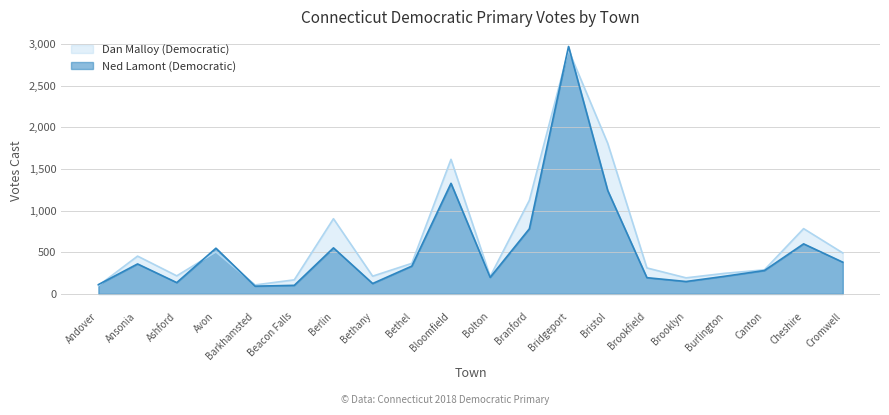

Rank the series at Bethany from highest to lowest value.

Dan Malloy (Democratic), Ned Lamont (Democratic)